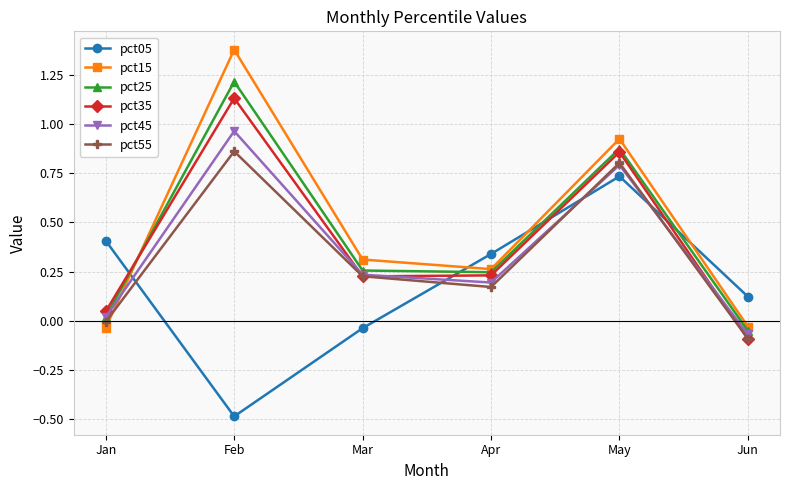

At which label does pct05 reach its minimum?

Feb